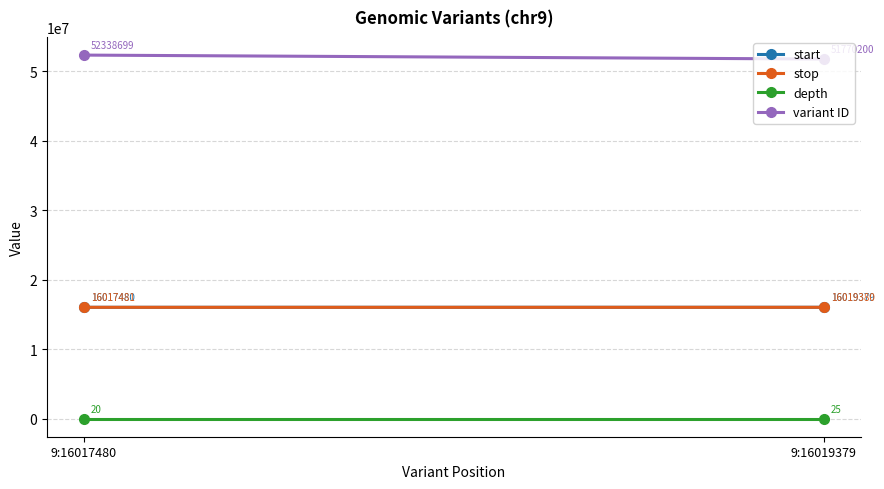

List the series in order of their peak value, highest first.

variant ID, stop, start, depth